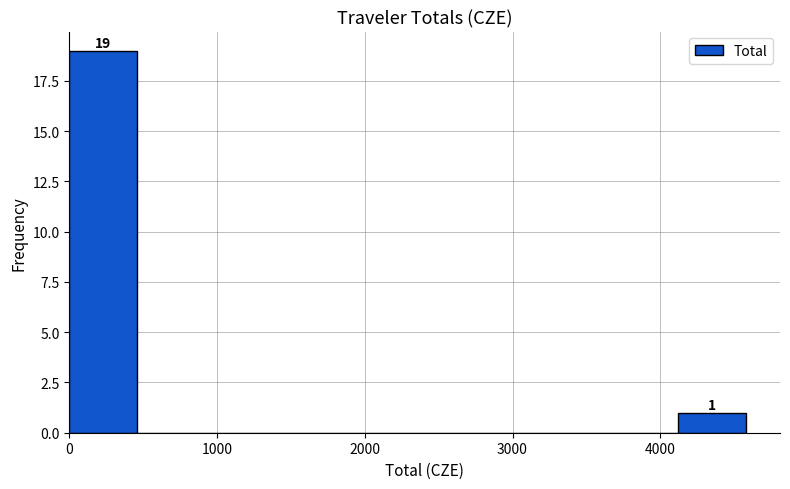

Which range on the x-axis has the tallest bar?

0 to 500